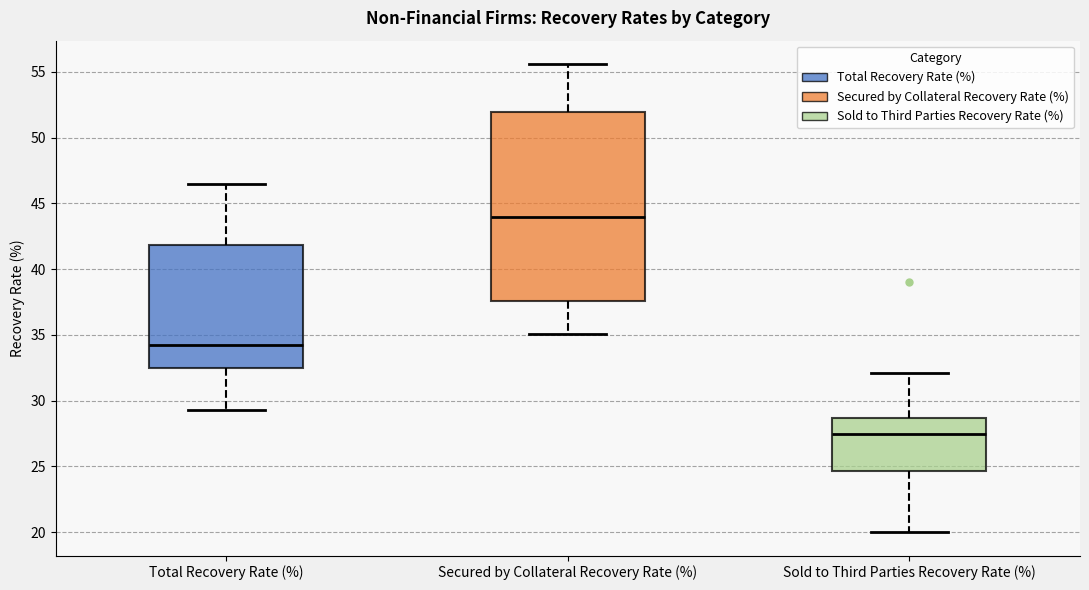

Reading left to right, transcribe this box plot: for each box, give where its median line is, the range the box spans, and where its two whiskers end, as read against the y-axis. The values are not printed on the chart, so give them approximately, as read against the axis.

Total Recovery Rate (%): median 34.0, box 32.5 to 42.0, whiskers 29.5 to 46.5
Secured by Collateral Recovery Rate (%): median 44.0, box 37.5 to 52.0, whiskers 35.0 to 55.5
Sold to Third Parties Recovery Rate (%): median 27.5, box 24.5 to 28.5, whiskers 20.0 to 32.0